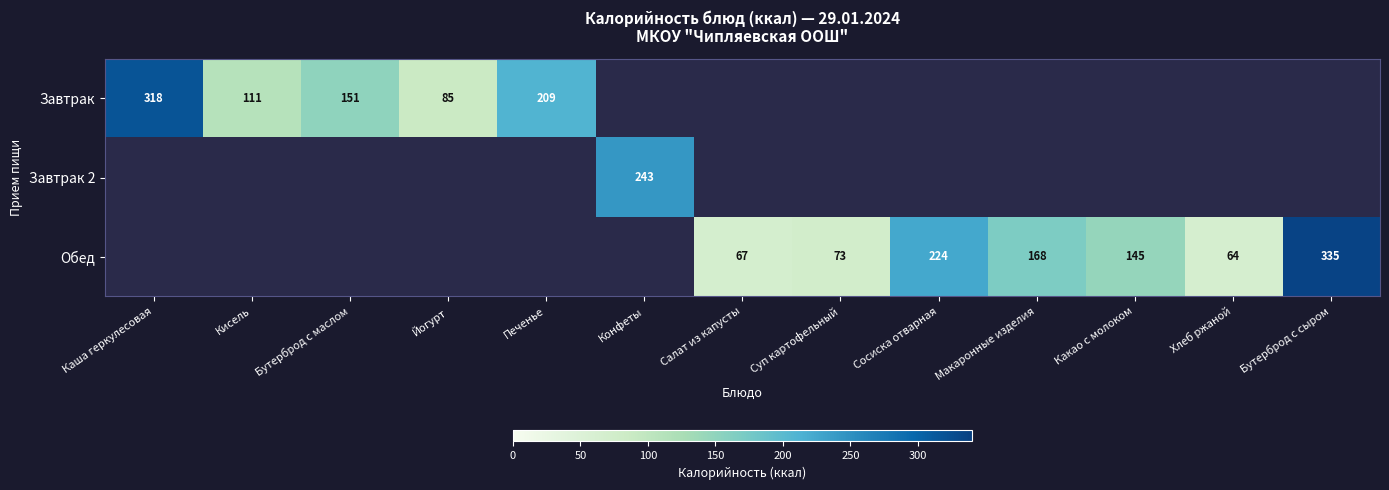

True or false: Завтрак 2 has a value of 127 at Конфеты.

False